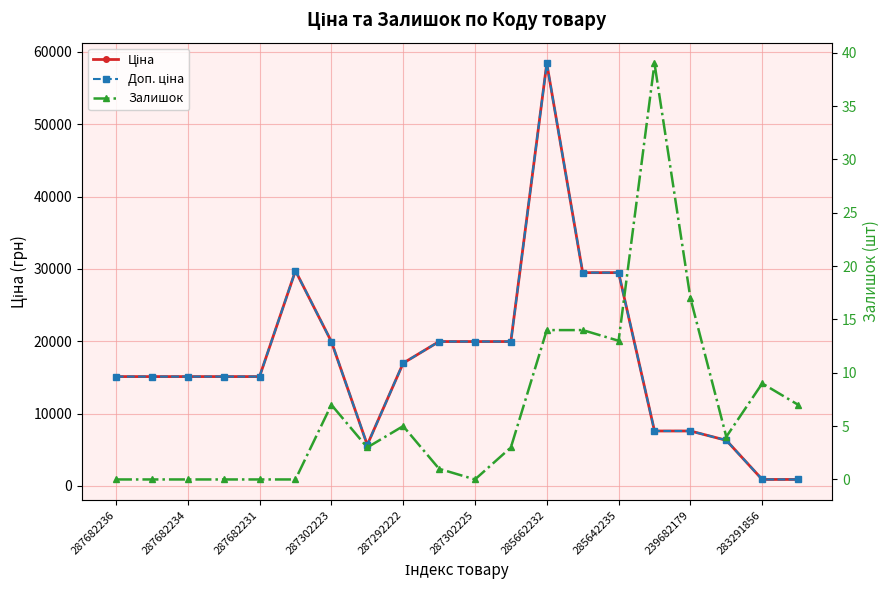

How many distinct data groups are displayed?

3